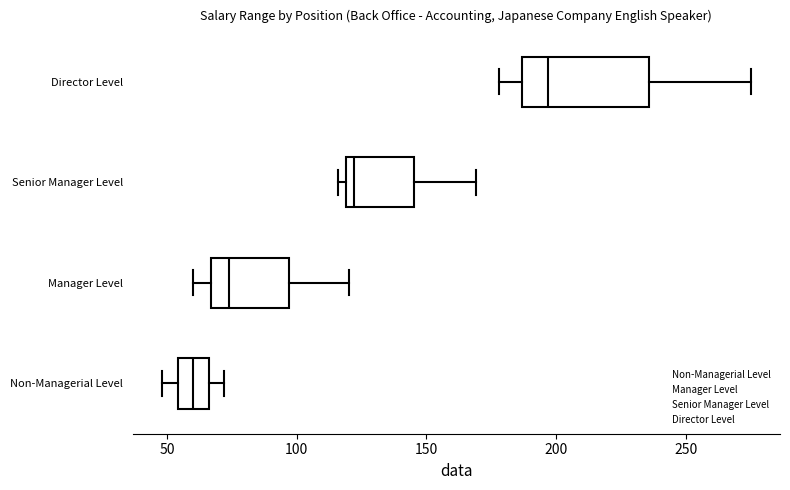

Where does the left whisker of the box for Manager Level end on the x-axis? The values are not printed on the chart, so give them approximately, as read against the axis.

60